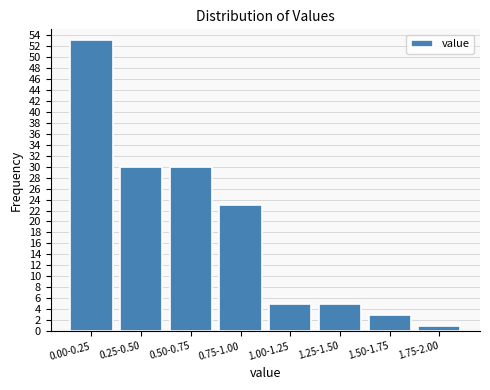

Reading left to right, extract all data points from this chart.

0.00-0.25=53	0.25-0.50=30	0.50-0.75=30	0.75-1.00=23	1.00-1.25=5	1.25-1.50=5	1.50-1.75=3	1.75-2.00=1